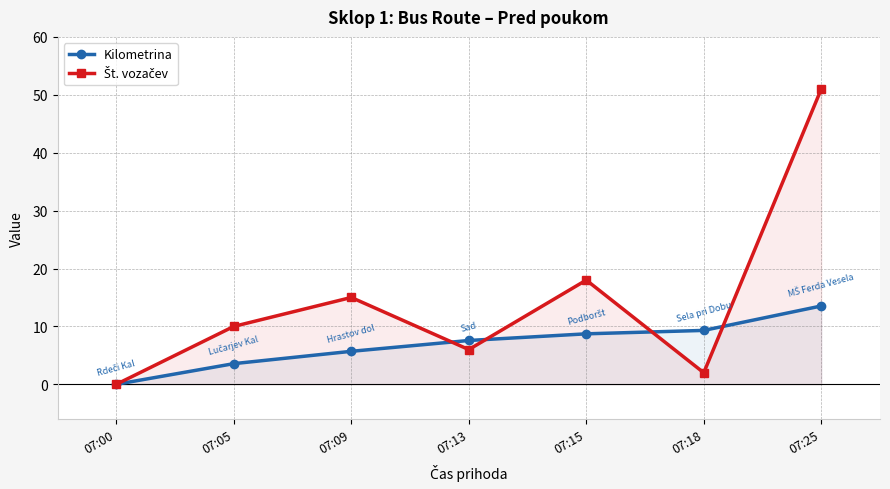

Between 07:00 and 07:25, which series saw the biggest shift?

Št. vozačev